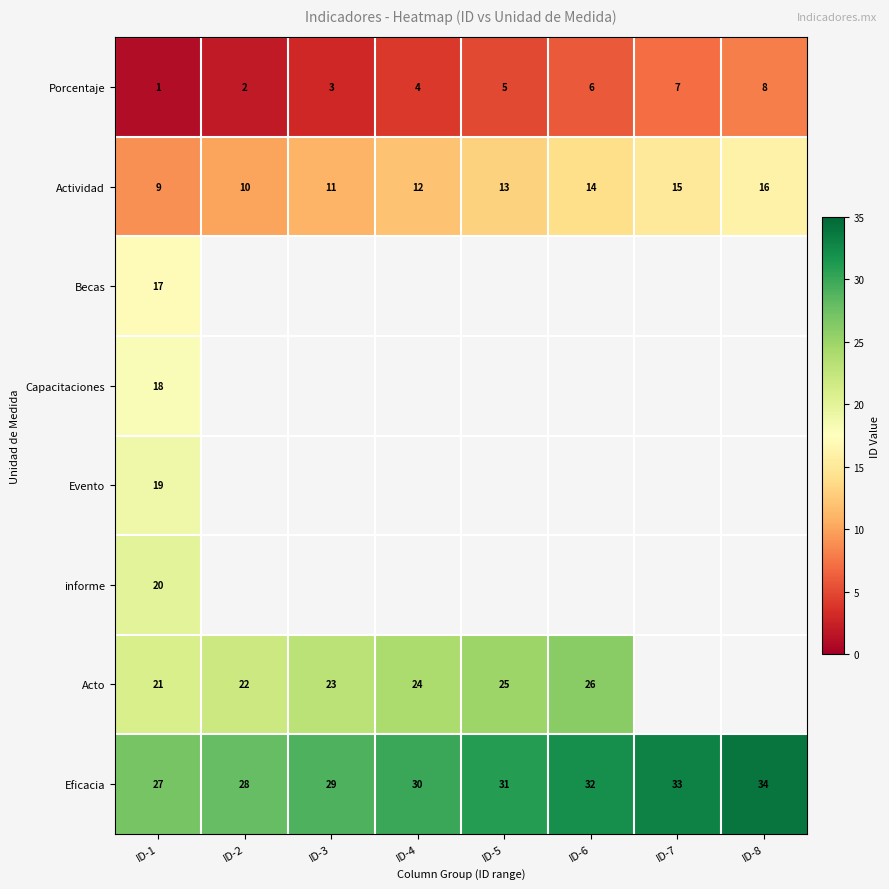

The Acto series shows 5.6 at ID-2. True or false?

False